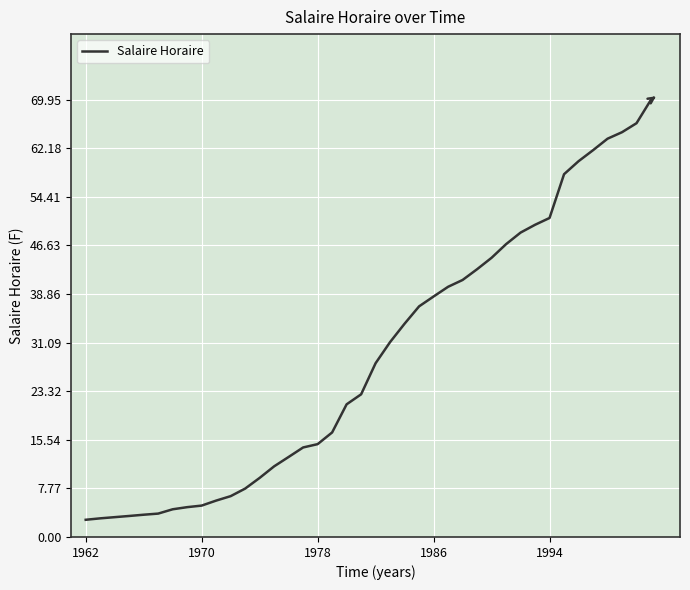

What is the maximum value shown in the chart?

70.0